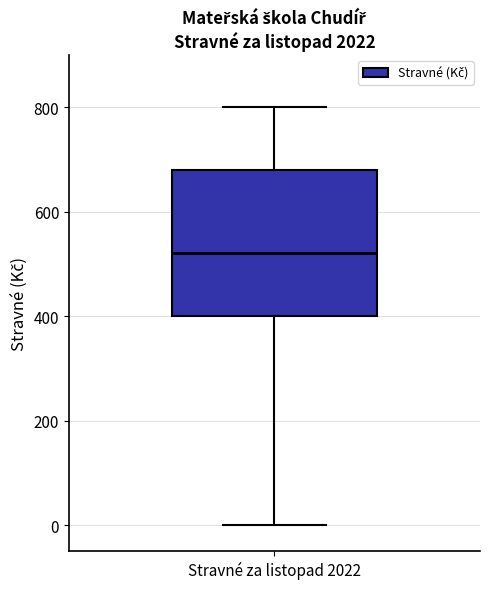

Read this box plot against the y-axis: the position of the median line, the range covered by the box, and the ends of both whiskers. The values are not printed on the chart, so give them approximately, as read against the axis.

median 520, box 400 to 680, whiskers 0 to 800